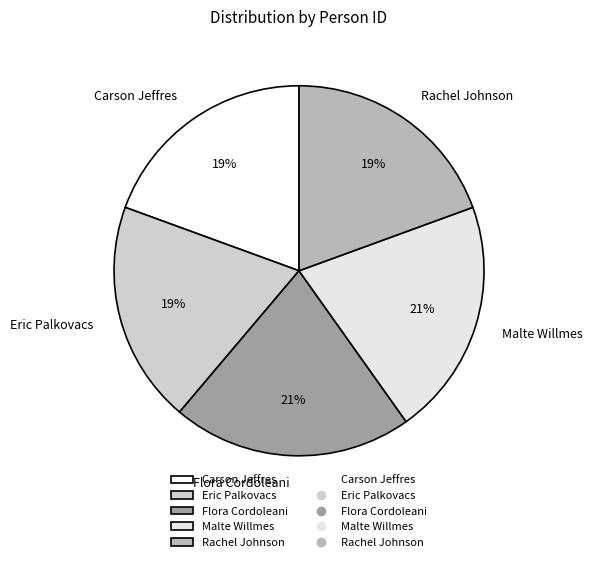

How many segments does this pie chart have?

5